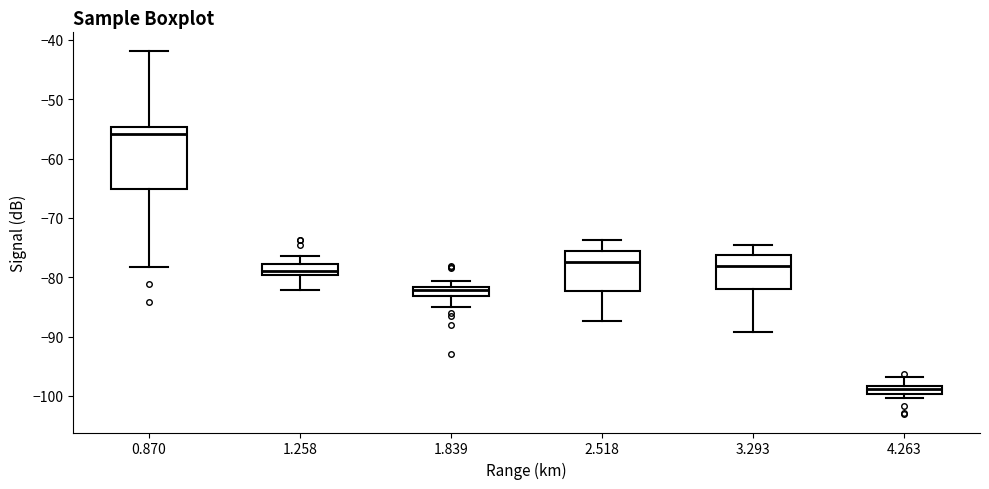

Which box has the highest median line?

0.870